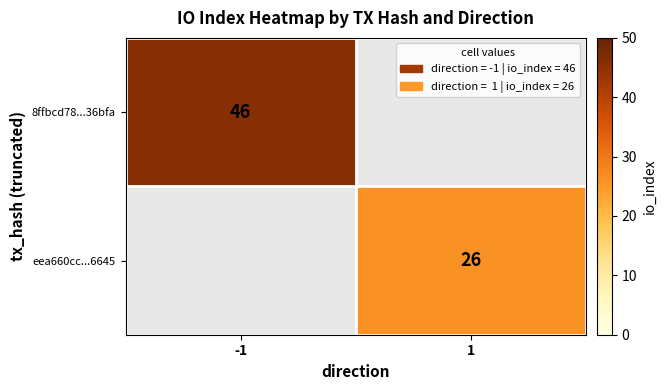

The value of 8ffbcd78...36bfa at -1 is 72. True or false?

False